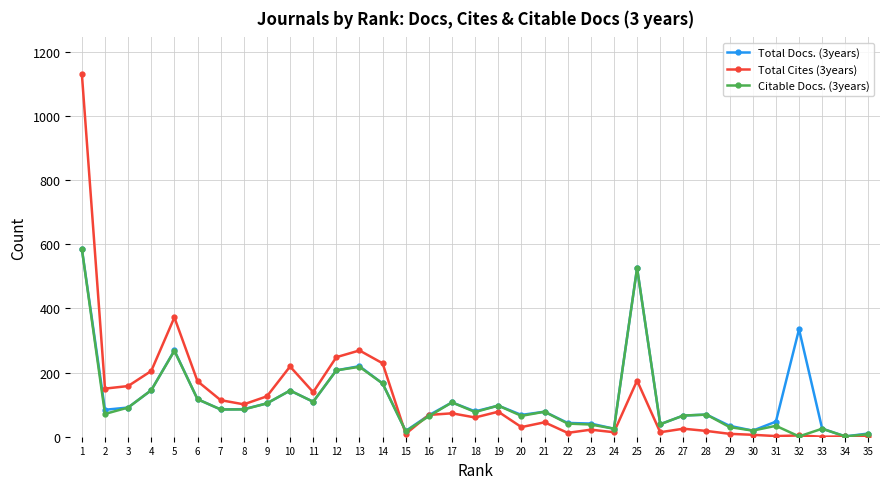

Does the chart display data point markers on the line(s)?

Yes